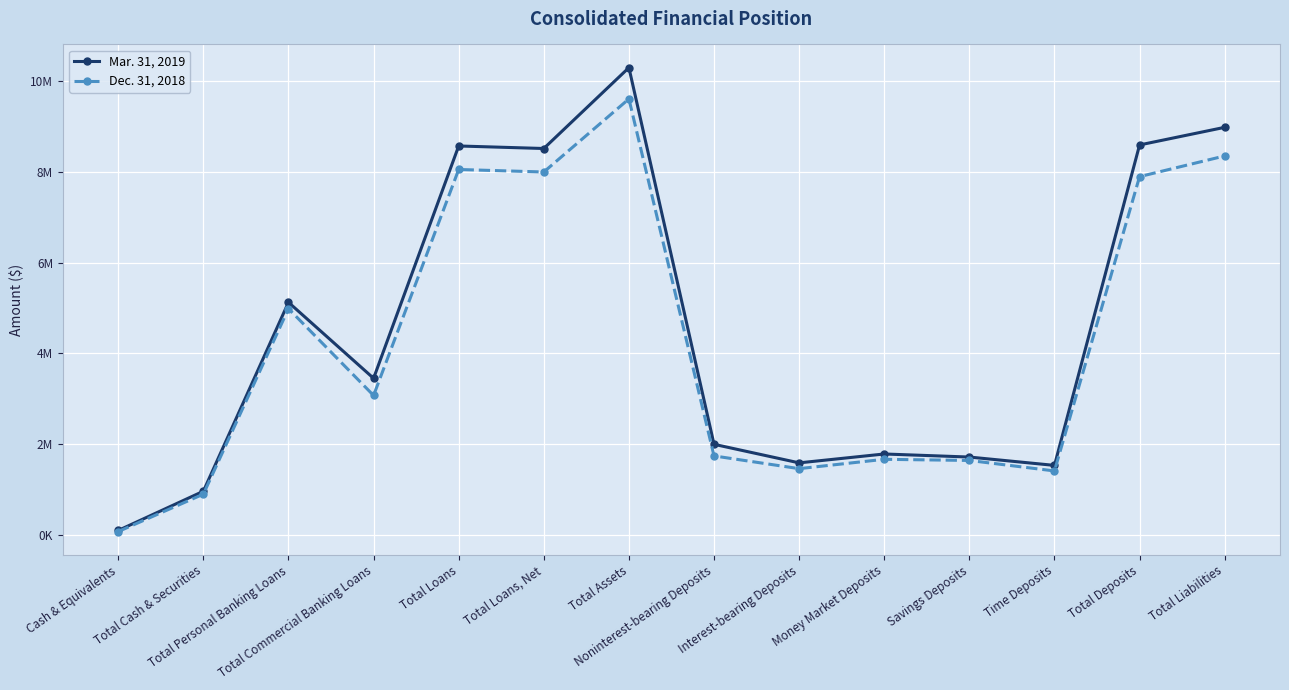

Does the chart have visible grid lines?

Yes